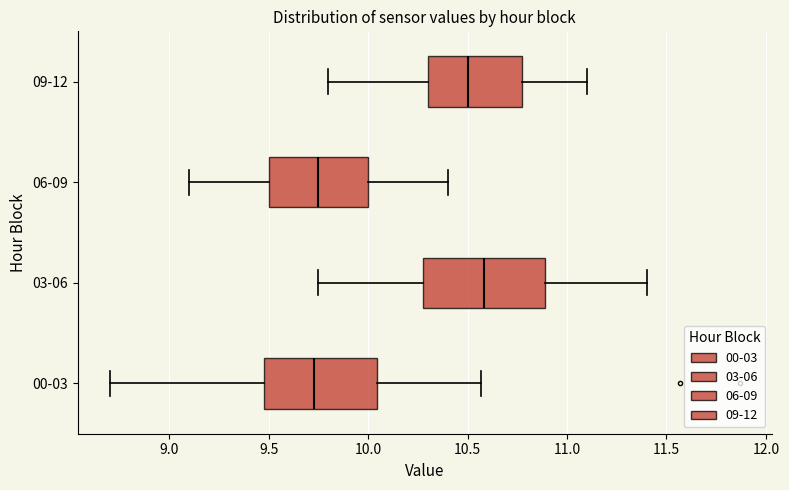

Reading bottom to top, read every box against the x-axis: the position of its median line, the range the box covers, and the ends of its whiskers. The values are not printed on the chart, so give them approximately, as read against the axis.

00-03: median 9.75, box 9.50 to 10.05, whiskers 8.70 to 10.55
03-06: median 10.60, box 10.30 to 10.90, whiskers 9.75 to 11.40
06-09: median 9.75, box 9.50 to 10.00, whiskers 9.10 to 10.40
09-12: median 10.50, box 10.30 to 10.80, whiskers 9.80 to 11.10